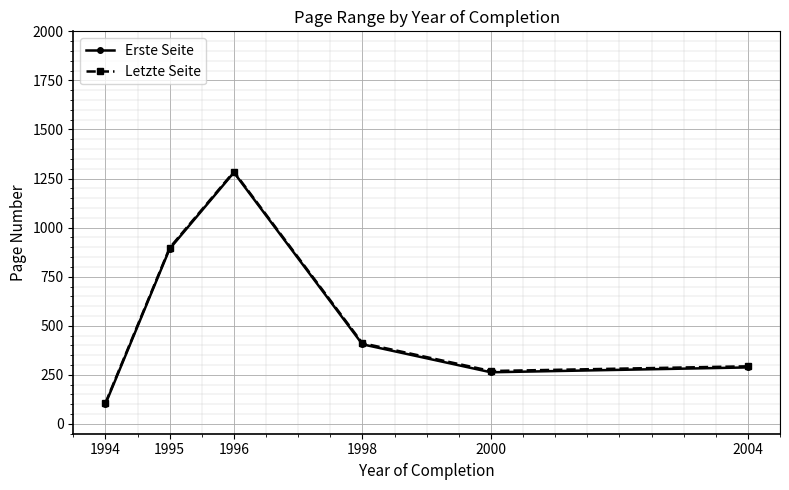

Reading right to left, extract all data points from this chart.

Erste Seite: 2004=287.8	2000=263.0	1998=405.6	1996=1281.0	1995=892.0	1994=101.0
Letzte Seite: 2004=293.5	2000=269.5	1998=411.2	1996=1285.0	1995=897.0	1994=106.0